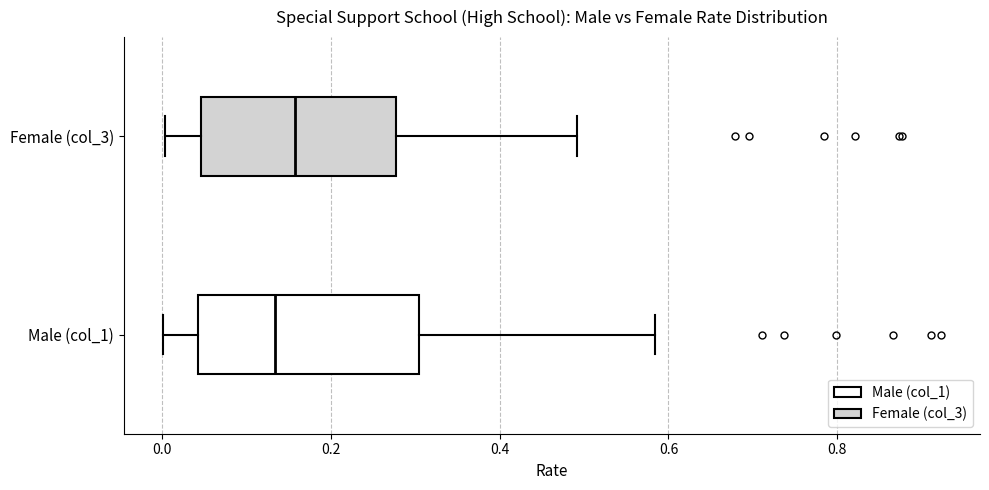

Which box's median line is the furthest to the left?

Male (col_1)